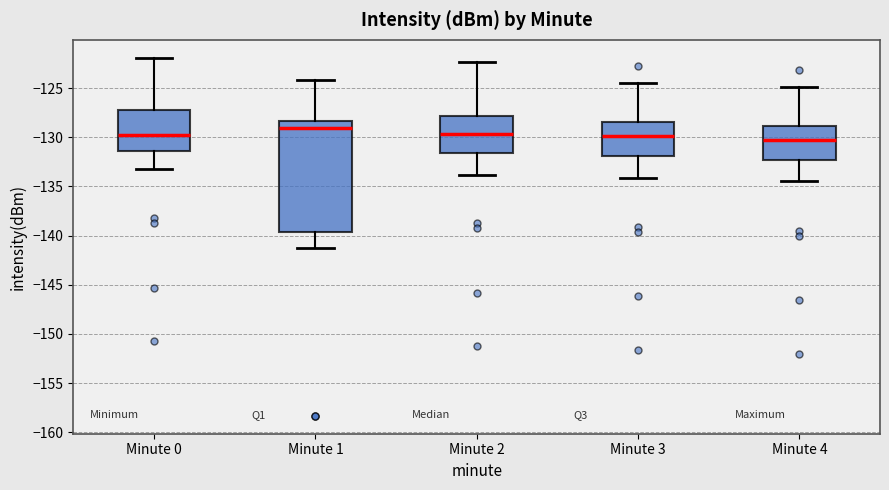

Where does the lower whisker of the box for Minute 4 end on the y-axis? The values are not printed on the chart, so give them approximately, as read against the axis.

-134.5